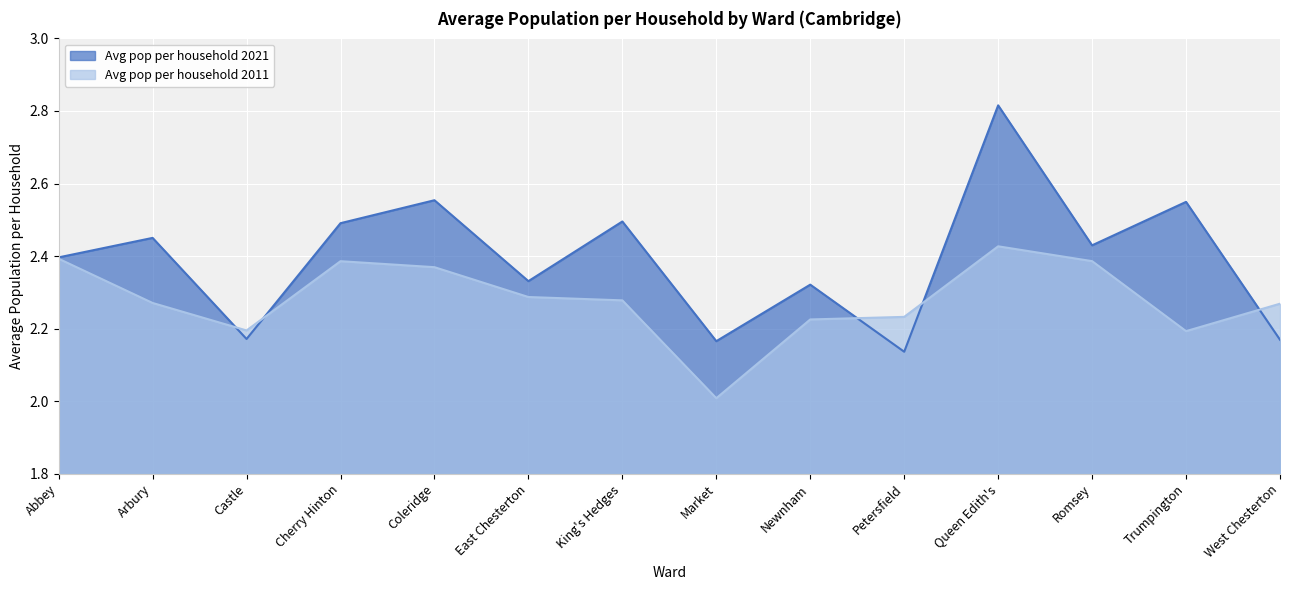

Where is the first local minimum for Avg pop per household 2021?

Castle